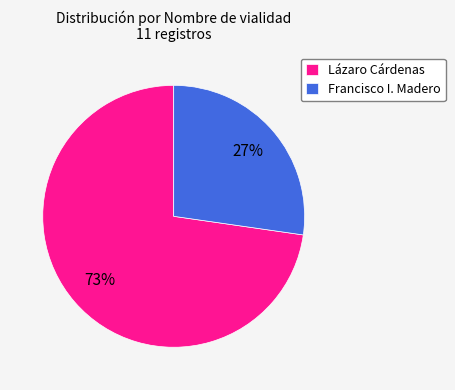

What is the smallest slice in the pie chart?

Francisco I. Madero